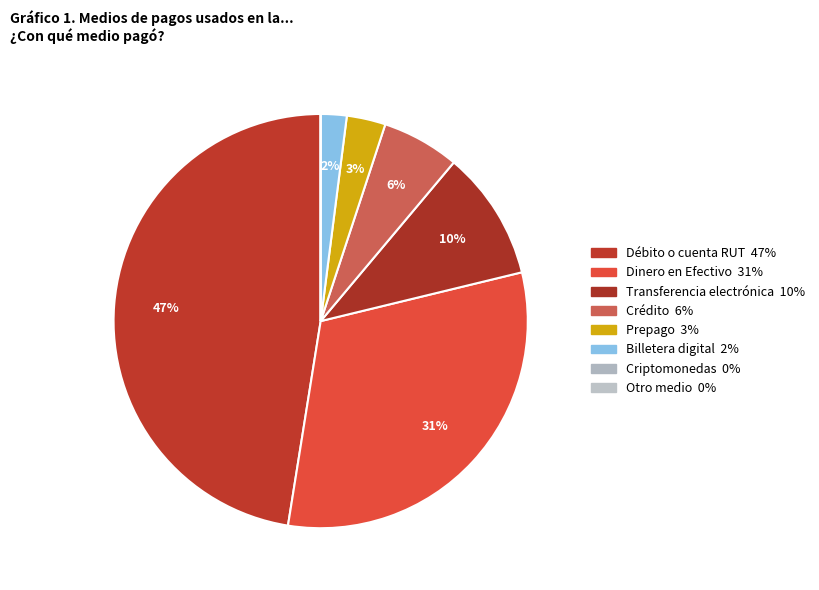

Is it true that Otro medio is 0% of the pie?

True